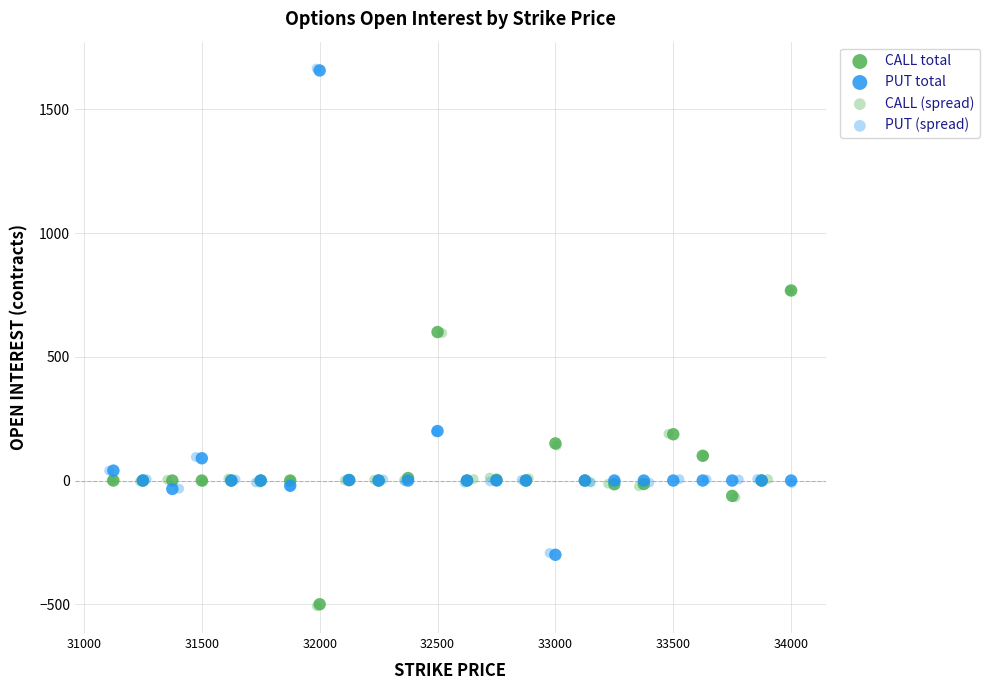

Which series has the largest Y range (max minus min)?

PUT (spread)